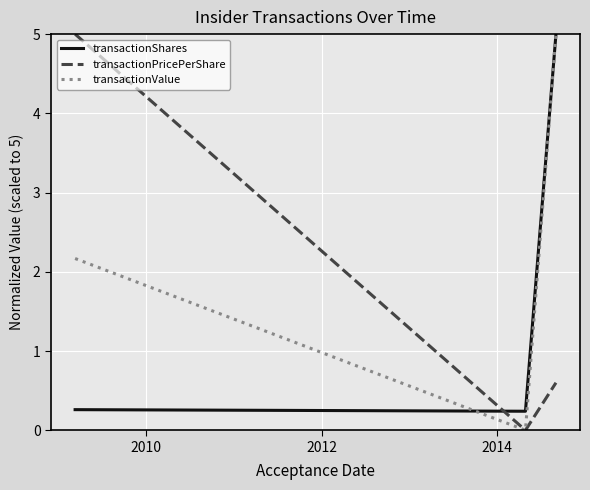

What is the maximum value shown in the chart?

5.0